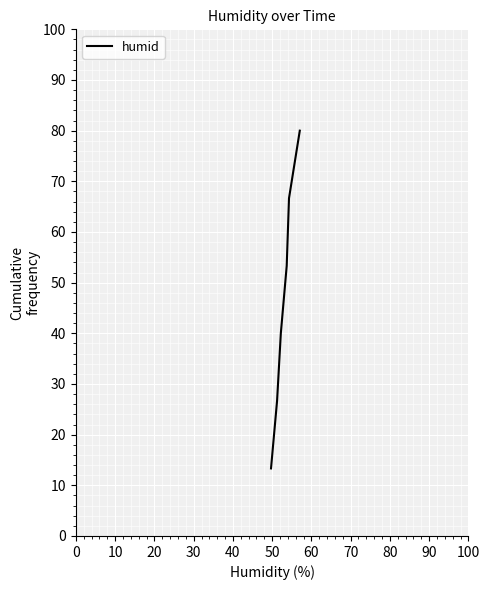

What is the greatest value displayed?

80.0